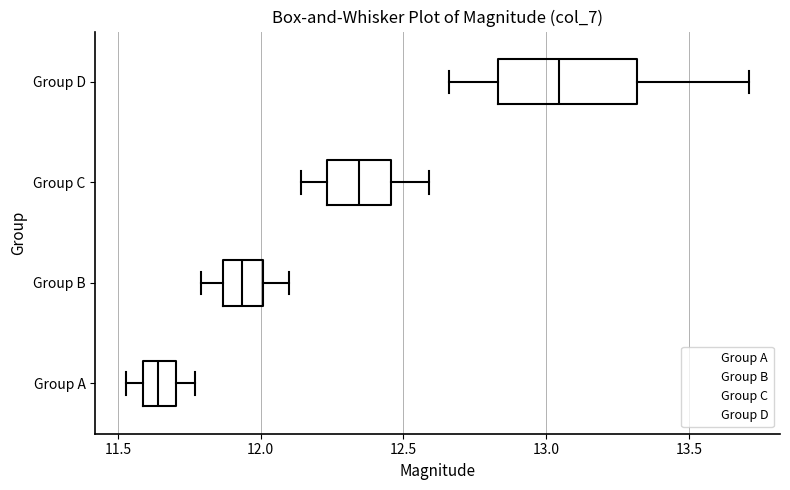

Reading bottom to top, read every box against the x-axis: the position of its median line, the range the box covers, and the ends of its whiskers. The values are not printed on the chart, so give them approximately, as read against the axis.

Group A: median 11.65, box 11.60 to 11.70, whiskers 11.55 to 11.75
Group B: median 11.95, box 11.85 to 12.00, whiskers 11.80 to 12.10
Group C: median 12.35, box 12.25 to 12.45, whiskers 12.15 to 12.60
Group D: median 13.05, box 12.85 to 13.30, whiskers 12.65 to 13.70